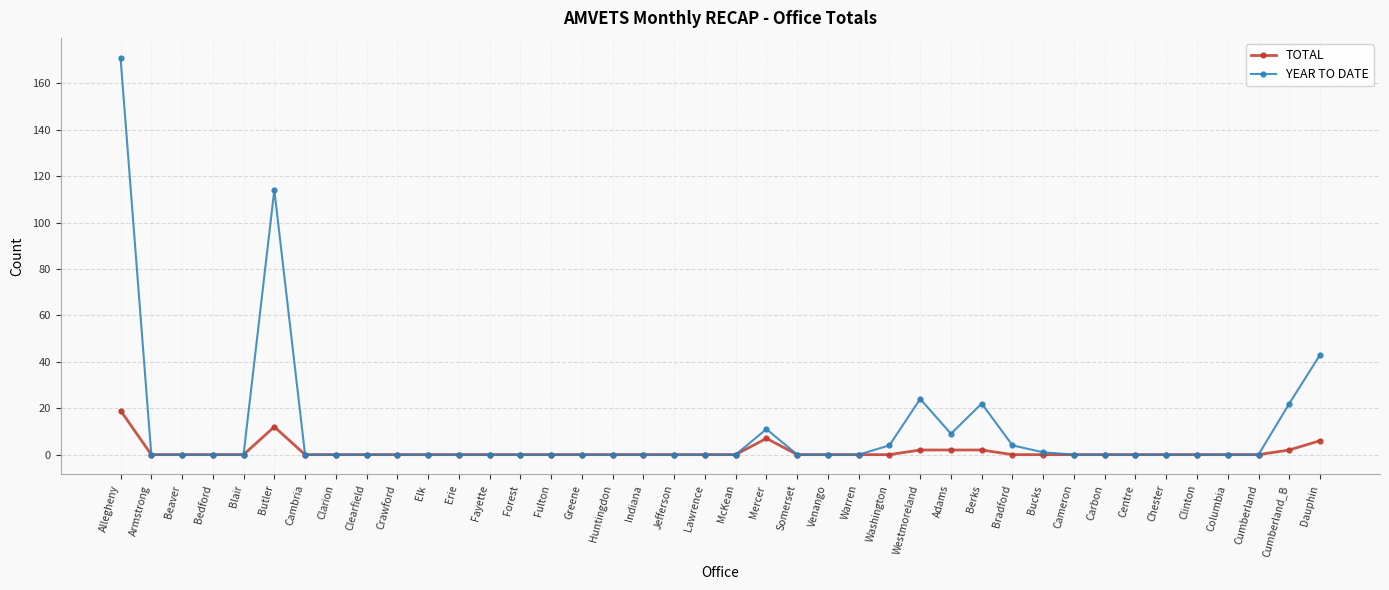

Rank the series by their maximum value, from lowest to highest.

TOTAL, YEAR TO DATE